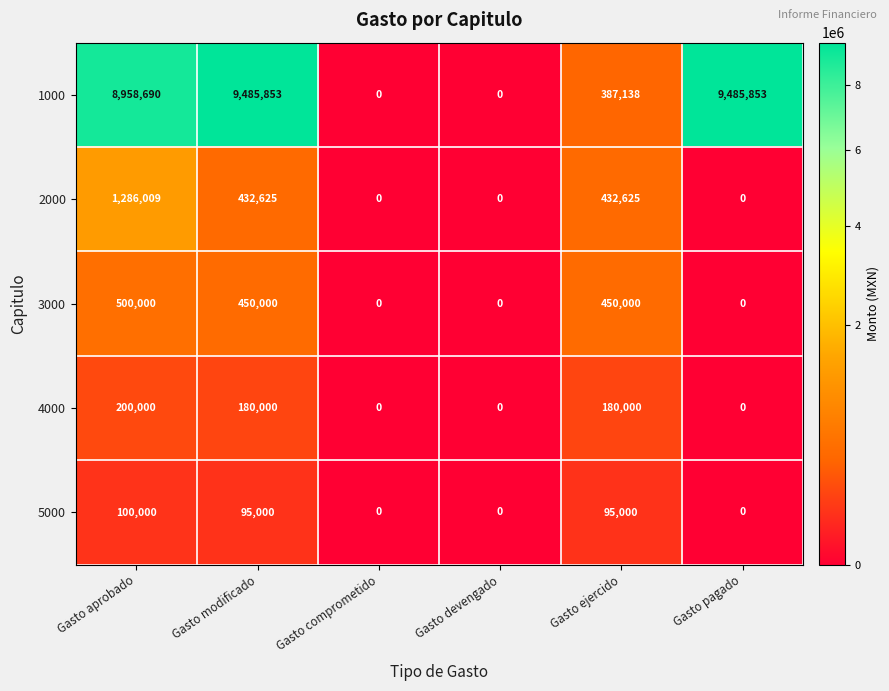

Rank the series by their maximum value, from highest to lowest.

1000, 2000, 3000, 4000, 5000